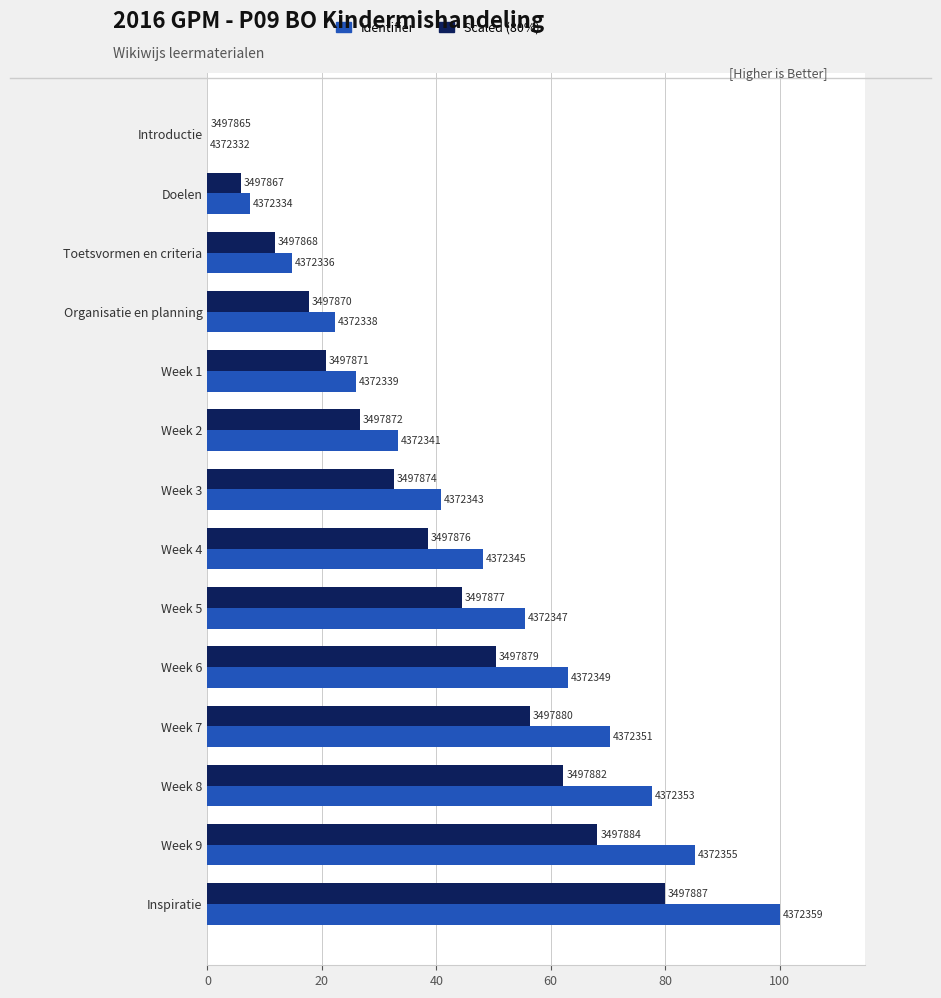

What position from the left is Toetsvormen en criteria?

3